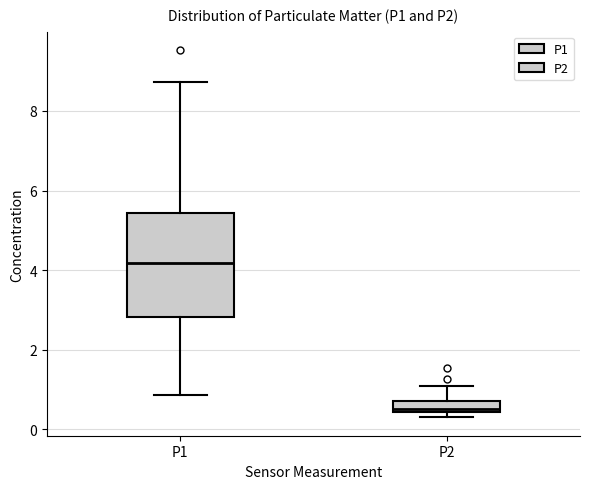

Which box is the tallest, from its lower edge to its upper edge?

P1